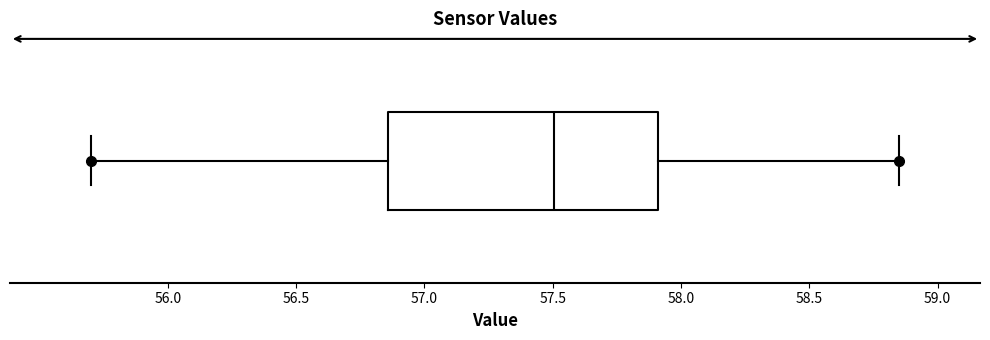

Where does the median line of the box sit on the x-axis? The values are not printed on the chart, so give them approximately, as read against the axis.

57.50